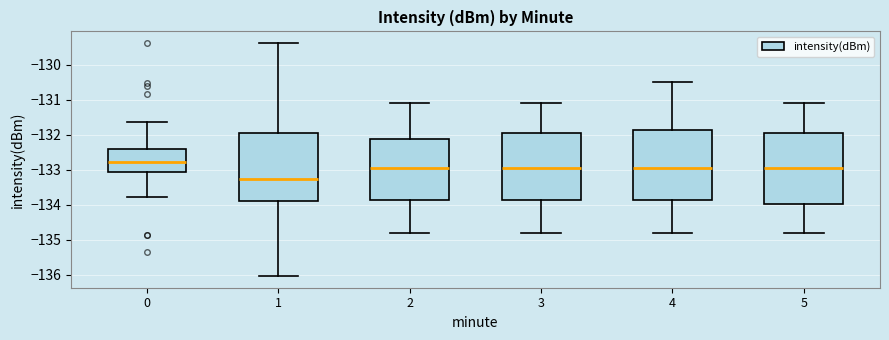

Reading left to right, transcribe this box plot: for each box, give where its median line is, the range the box spans, and where its two whiskers end, as read against the y-axis. The values are not printed on the chart, so give them approximately, as read against the axis.

0: median -132.8, box -133.1 to -132.4, whiskers -133.8 to -131.7
1: median -133.3, box -133.9 to -131.9, whiskers -136.0 to -129.4
2: median -132.9, box -133.9 to -132.1, whiskers -134.8 to -131.1
3: median -132.9, box -133.9 to -131.9, whiskers -134.8 to -131.1
4: median -132.9, box -133.9 to -131.9, whiskers -134.8 to -130.5
5: median -132.9, box -134.0 to -131.9, whiskers -134.8 to -131.1